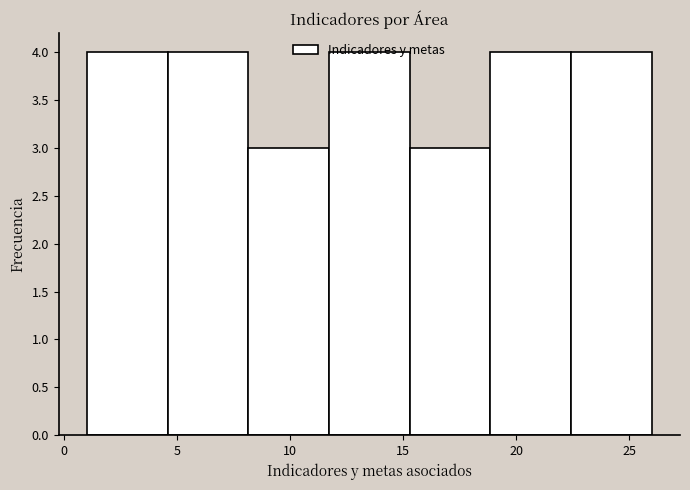

Reading left to right, list every bar in this chart as the range it spans on the x-axis followed by its height. Neither the bar edges nor the heights are printed on the chart, so give them approximately, as read against the axes.

1.0 to 4.5: 4
4.5 to 8.0: 4
8.0 to 11.5: 3
11.5 to 15.5: 4
15.5 to 19.0: 3
19.0 to 22.5: 4
22.5 to 26.0: 4